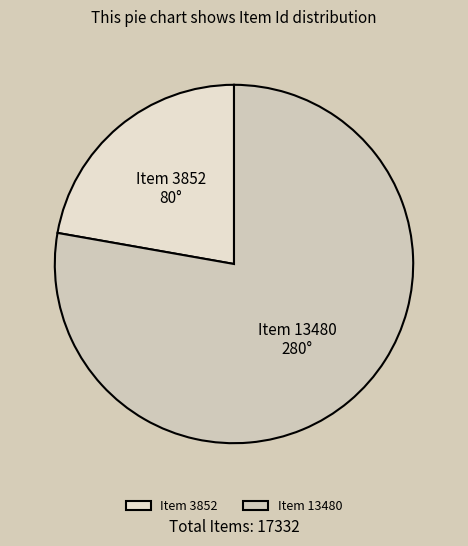

Which category has the smallest portion of the pie?

Item 3852